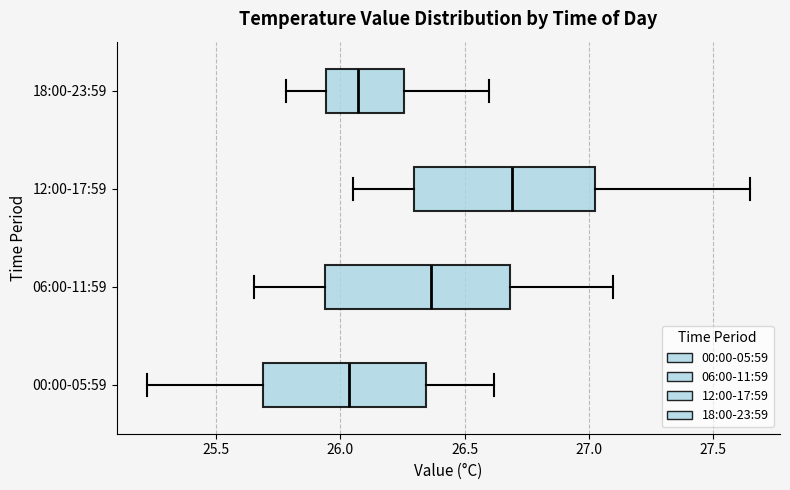

Reading bottom to top, read every box against the x-axis: the position of its median line, the range the box covers, and the ends of its whiskers. The values are not printed on the chart, so give them approximately, as read against the axis.

00:00-05:59: median 26.05, box 25.70 to 26.35, whiskers 25.20 to 26.60
06:00-11:59: median 26.35, box 25.95 to 26.70, whiskers 25.65 to 27.10
12:00-17:59: median 26.70, box 26.30 to 27.05, whiskers 26.05 to 27.65
18:00-23:59: median 26.05, box 25.95 to 26.25, whiskers 25.80 to 26.60